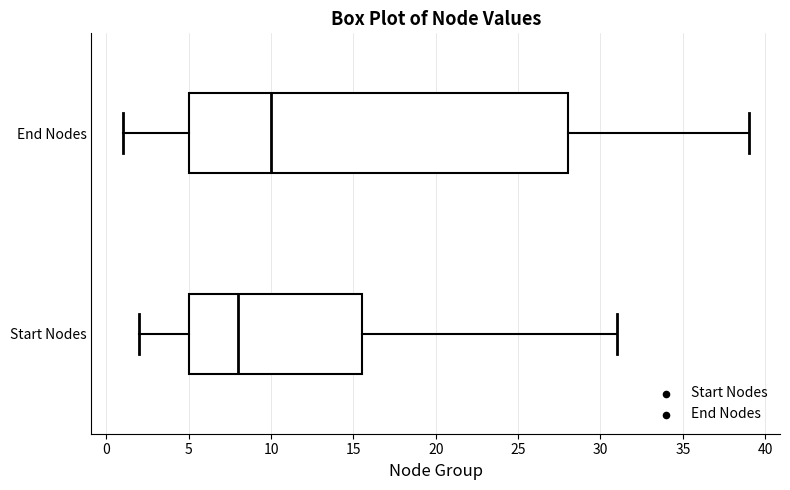

Where is the right edge of the box for End Nodes on the x-axis? The values are not printed on the chart, so give them approximately, as read against the axis.

28.0